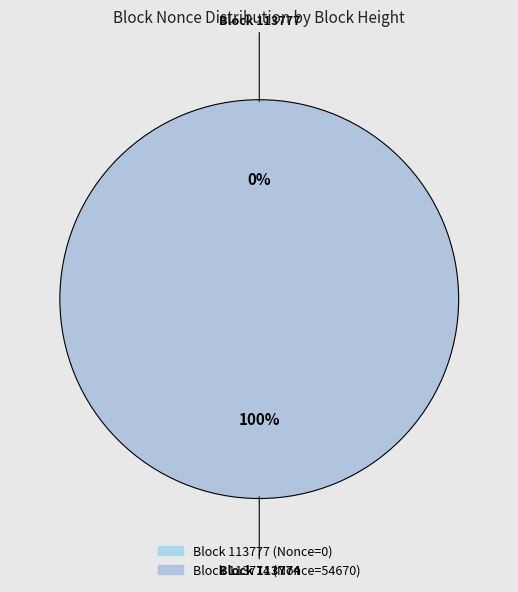

How many segments does this pie chart have?

2